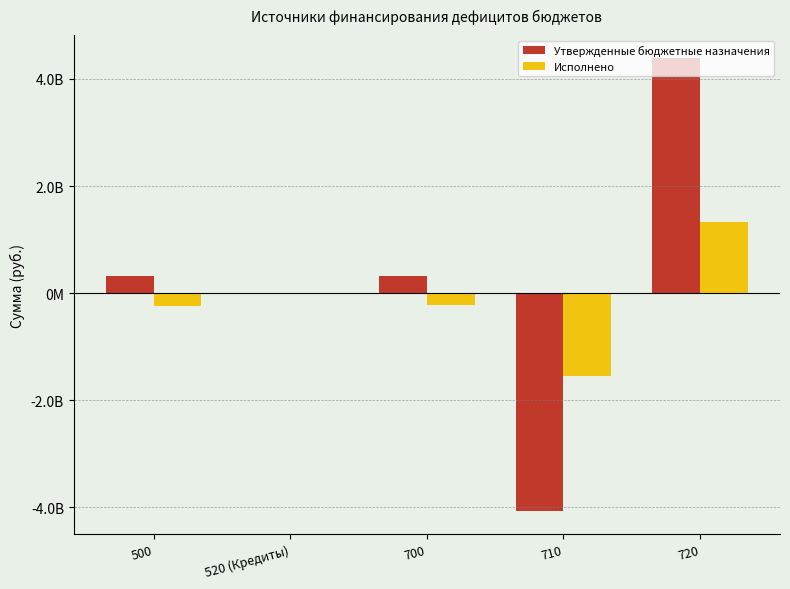

Which has a higher value, 720 or 700?

720